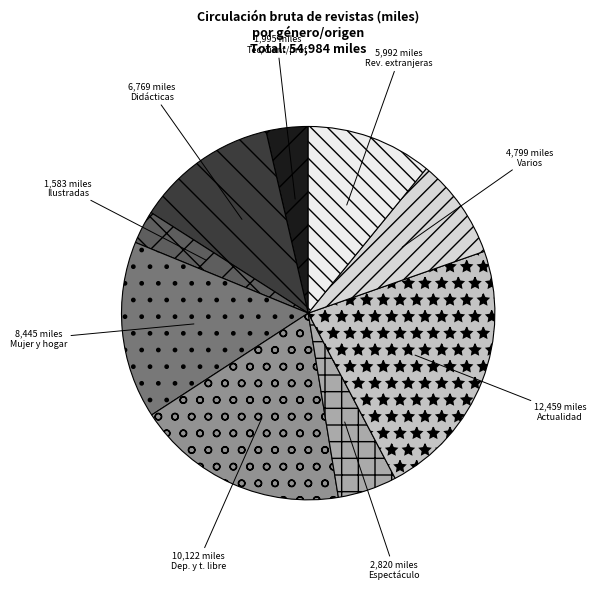

Rank the categories by value from highest to lowest.

Actualidad, Deporte y tiempo libre, Mujer y hogar, Didácticas, Revistas extranjeras, Varios, Espectáculo y arte, Técnicas/científicas/profesionales, Ilustradas/historietas